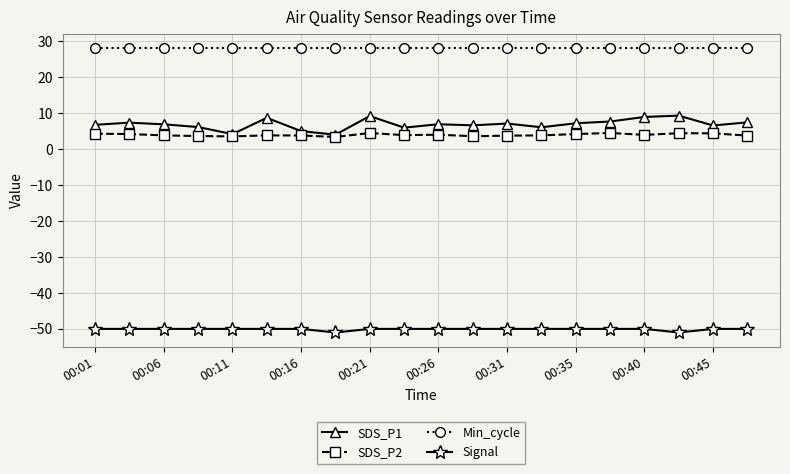

True or false: SDS_P2 and Signal cross at least once.

False